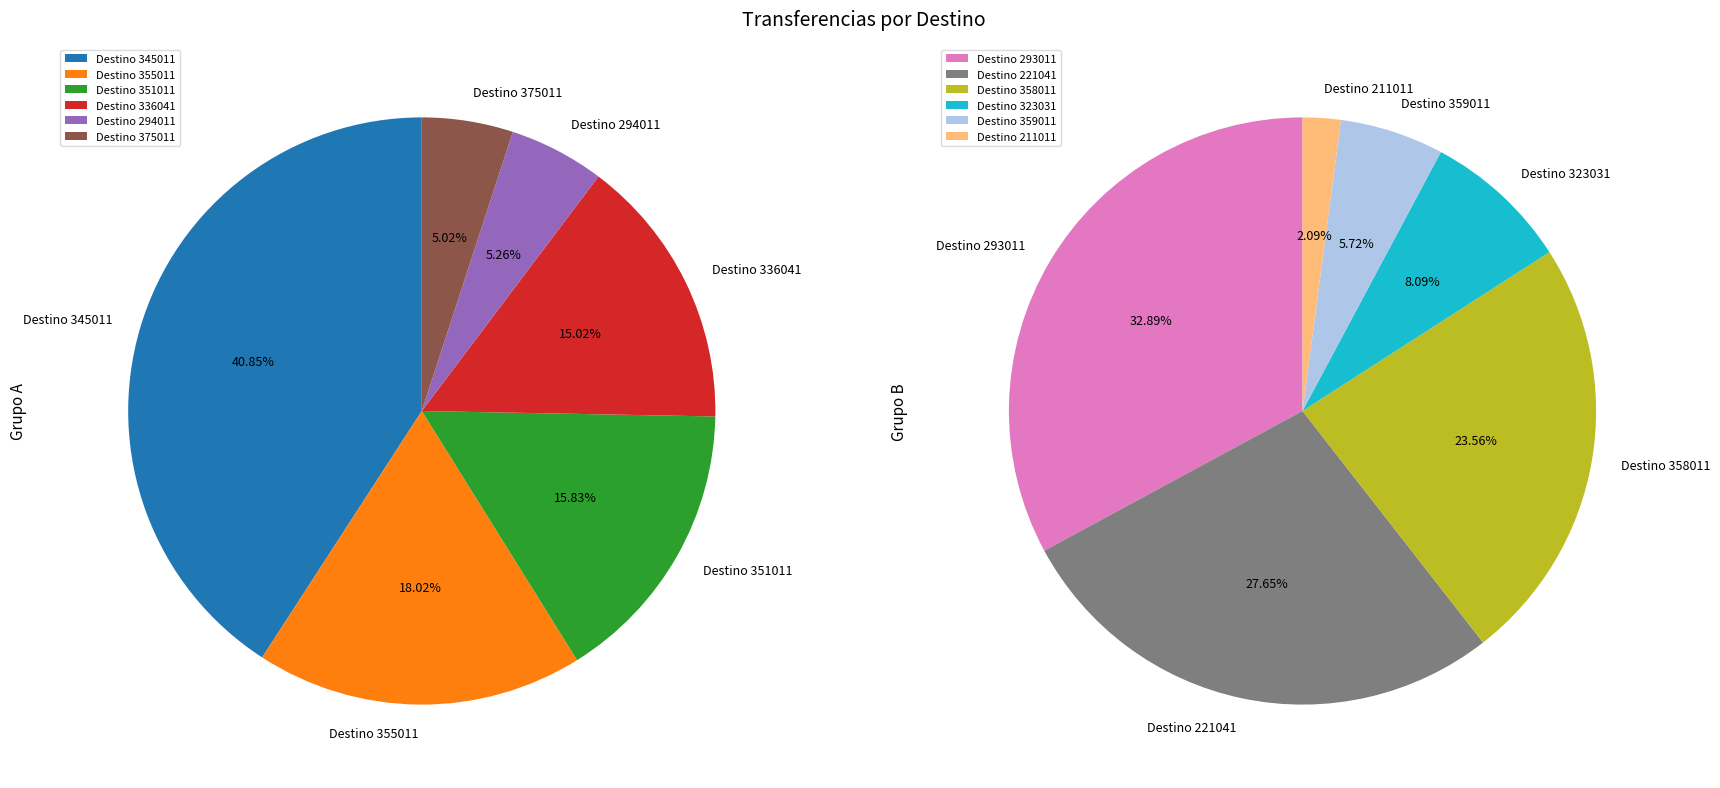

Which slice is the smallest?

Destino 211011